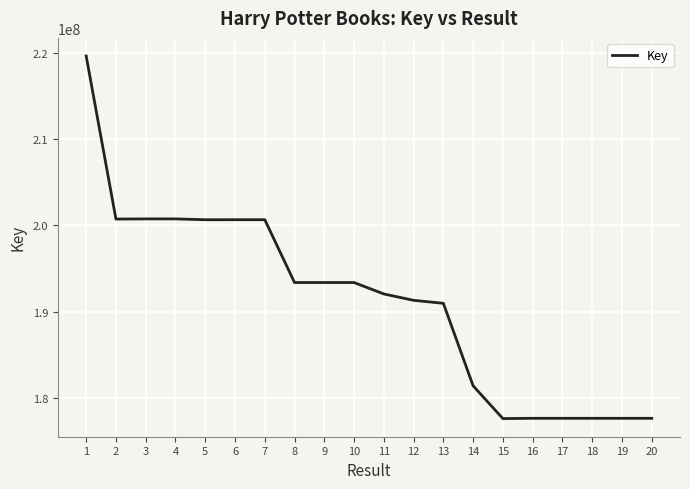

True or false: the data shows 193378461 at 8.

True